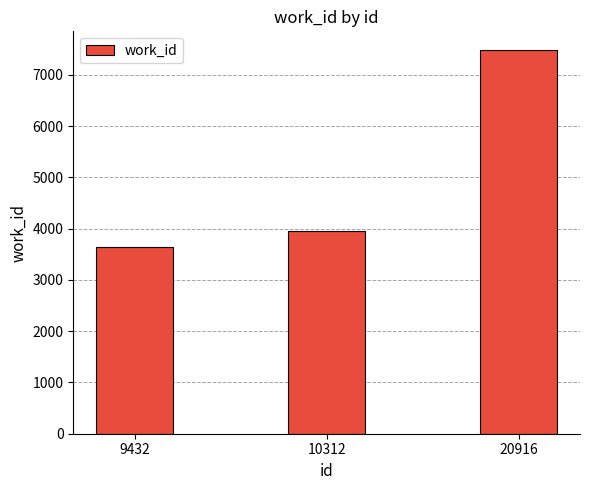

What is the difference between the values at 10312 and 20916?

3515